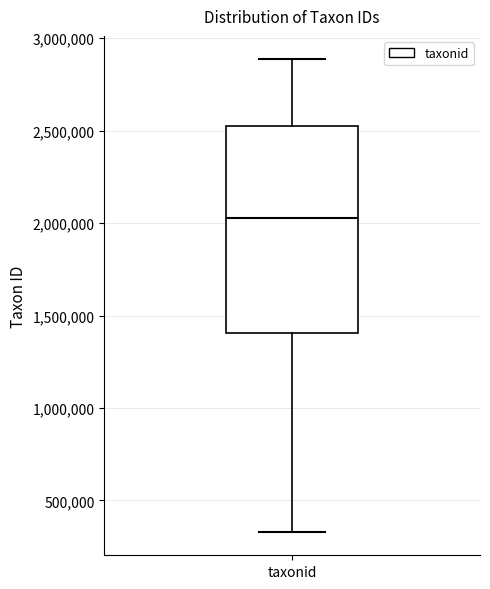

Where is the lower edge of the box for taxonid on the y-axis? The values are not printed on the chart, so give them approximately, as read against the axis.

1400000